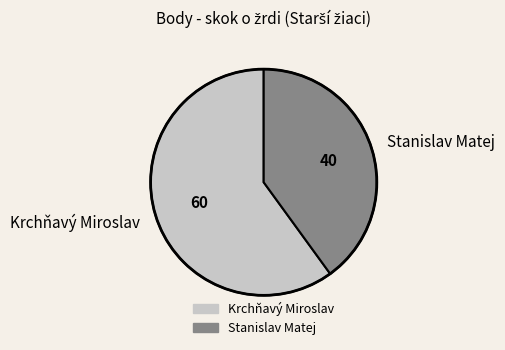

Between Krchňavý Miroslav and Stanislav Matej, which is larger?

Krchňavý Miroslav